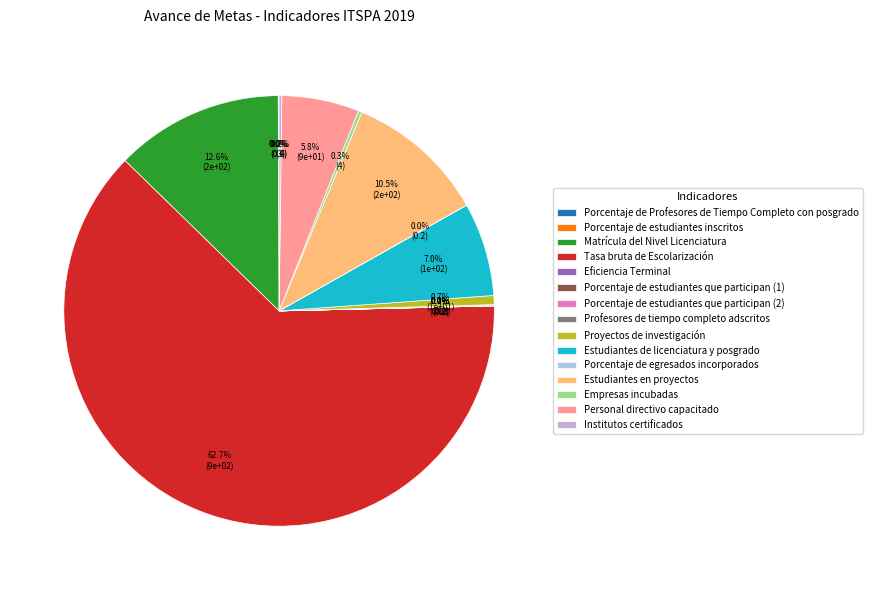

To the nearest percent, what is the combined percentage of Estudiantes de licenciatura y posgrado and Institutos certificados?

7%